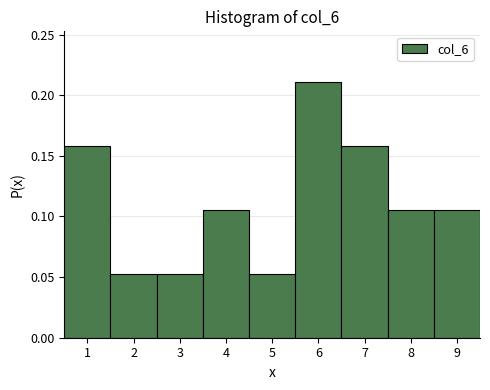

Reading left to right, list every bar in this chart as the range it spans on the x-axis followed by its height. The values are not printed on the chart, so give them approximately, as read against the axis.

0.5 to 1.5: 0.160
1.5 to 2.5: 0.055
2.5 to 3.5: 0.055
3.5 to 4.5: 0.105
4.5 to 5.5: 0.055
5.5 to 6.5: 0.210
6.5 to 7.5: 0.160
7.5 to 8.5: 0.105
8.5 to 9.5: 0.105